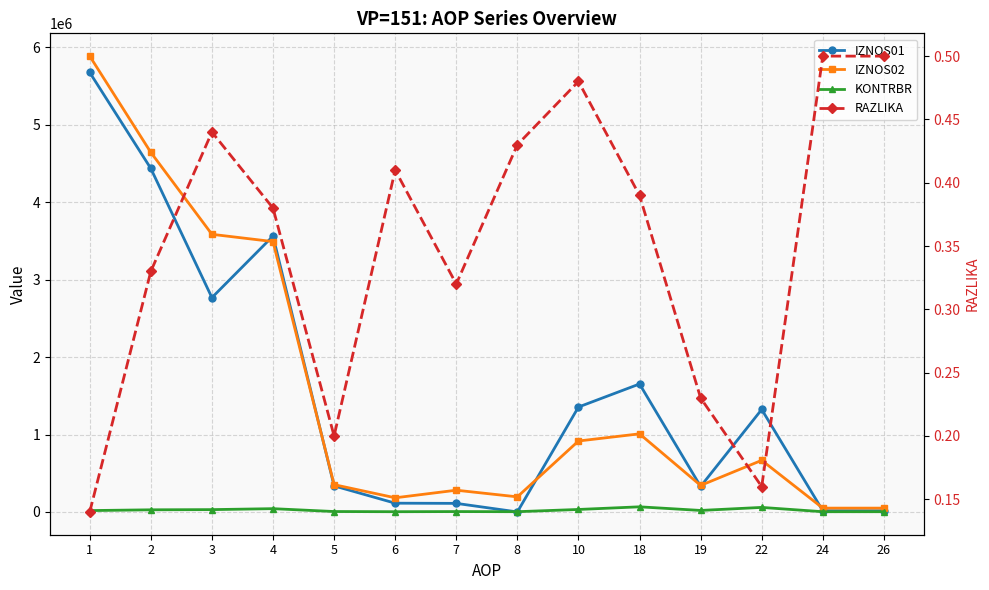

The value of KONTRBR at 24 is 2736.1. True or false?

True